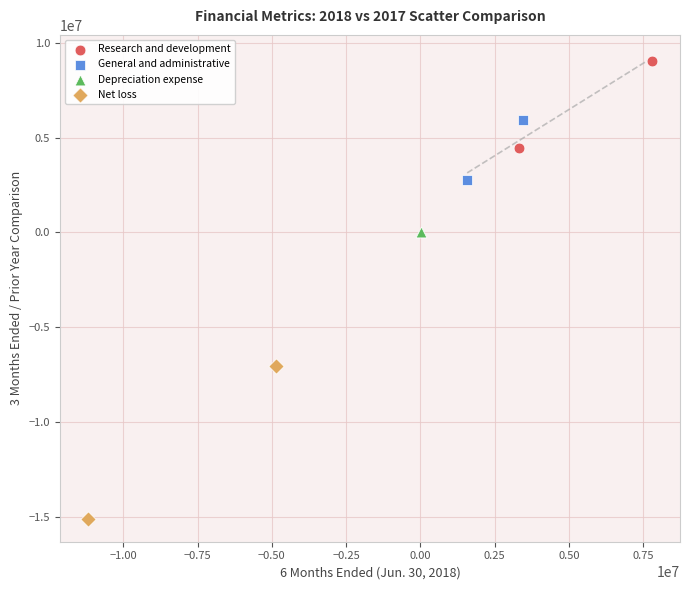

Which series reaches the minimum Y coordinate?

Net loss